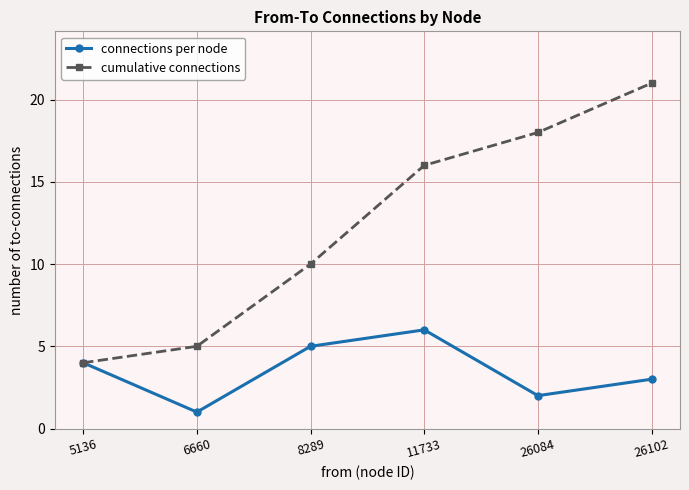

True or false: connections per node has a value of 4 at 5136.

True